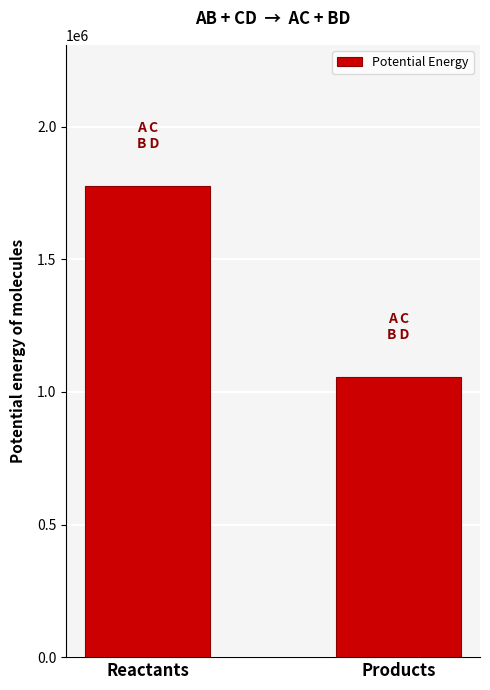

Reading left to right, transcribe all the data shown in this chart.

1775874.4	1057103.3